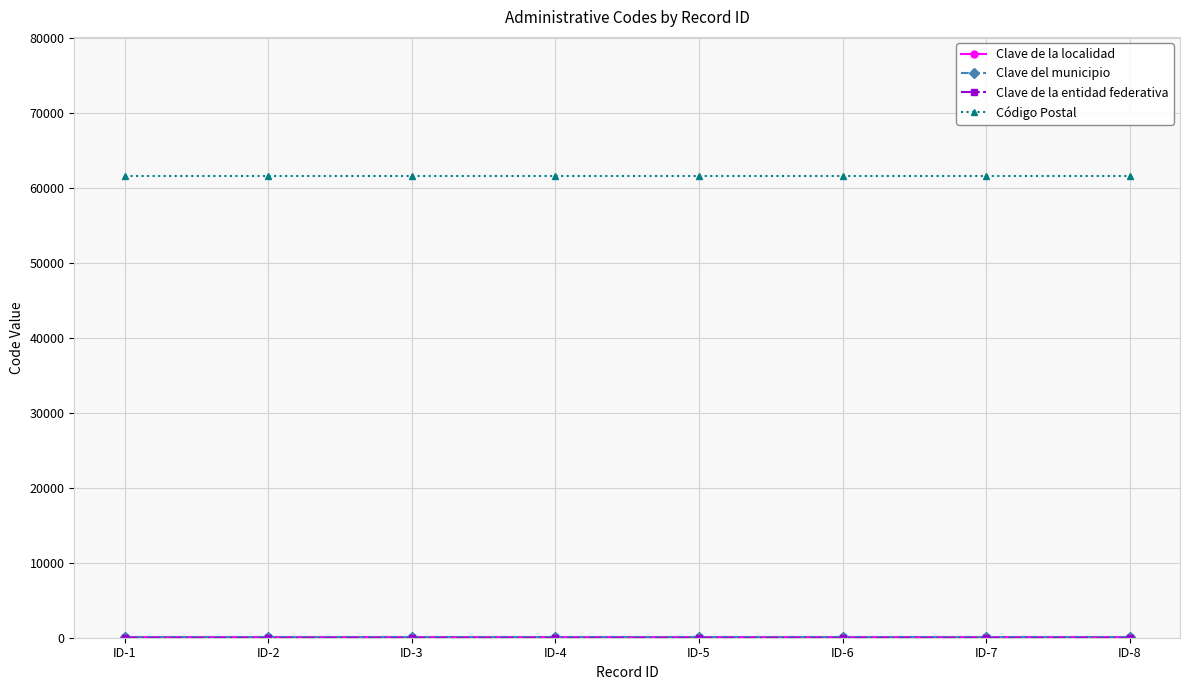

What is the total value across all series at ID-2?

61763